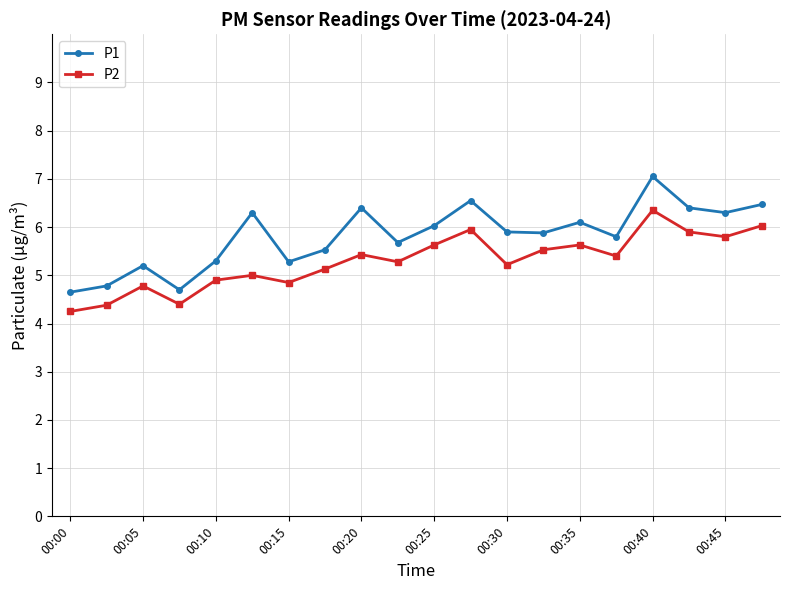

Rank the series by their maximum value, from highest to lowest.

P1, P2